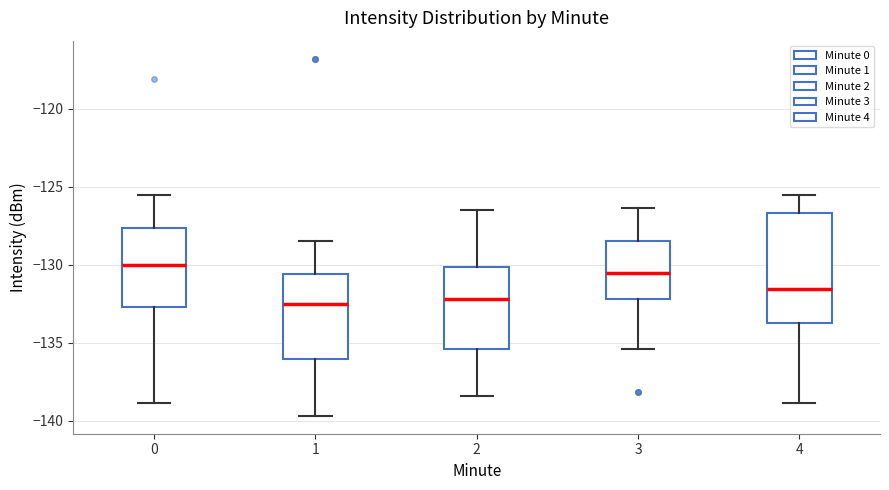

Comparing the boxes themselves (not the whiskers), which one is the tallest?

4